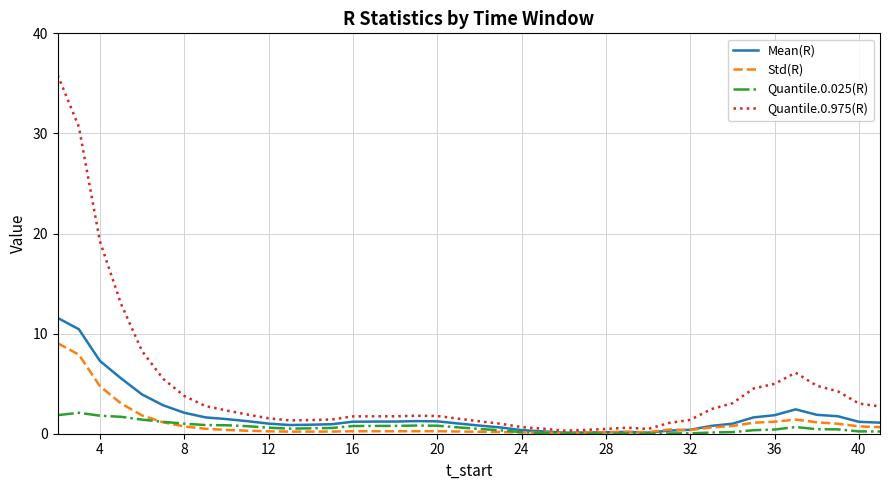

In Mean(R), how many points are higher than both neighbors (excluding endpoints)?

3